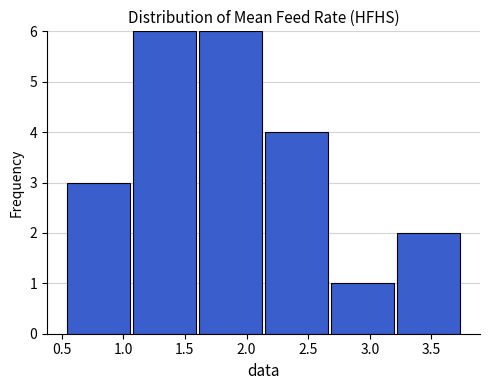

Reading left to right, list every bar in this chart as the range it spans on the x-axis followed by its height. Neither the bar edges nor the heights are printed on the chart, so give them approximately, as read against the axes.

0.55 to 1.05: 3
1.05 to 1.60: 6
1.60 to 2.15: 6
2.15 to 2.65: 4
2.65 to 3.20: 1
3.20 to 3.75: 2